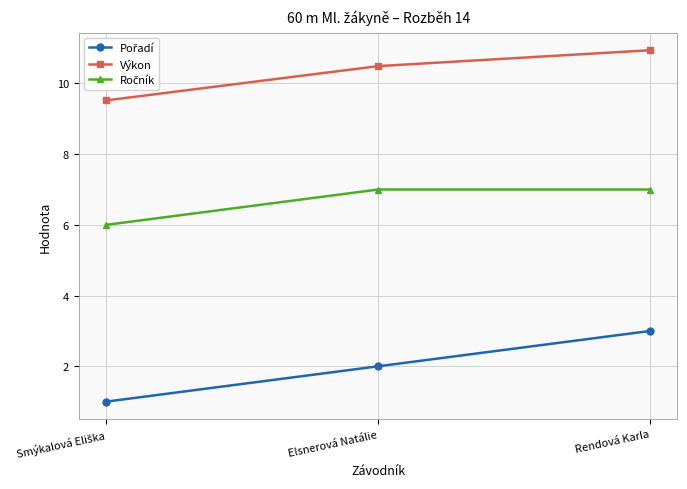

At which category is the sum across all series the highest?

Rendová Karla